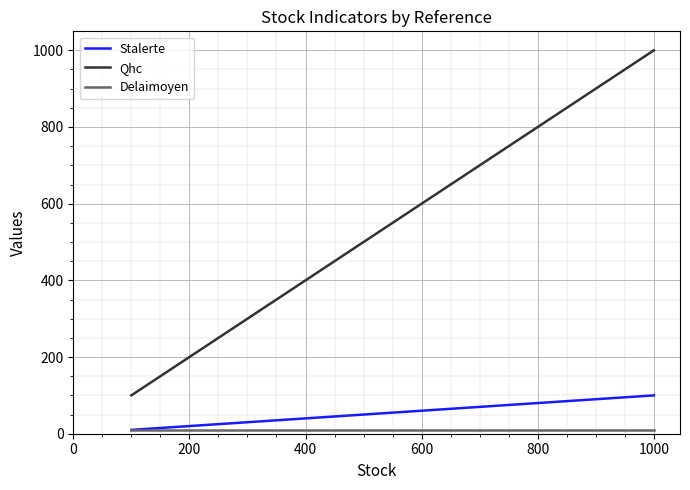

How many lines are shown in the chart?

3